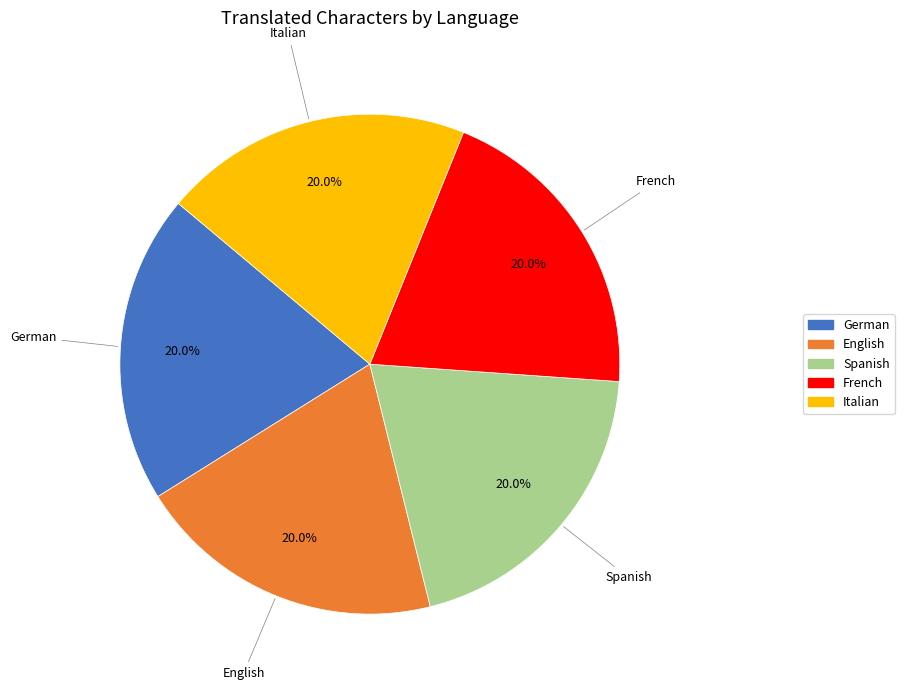

What is the ratio of the value at Italian to the value at French?

1.0